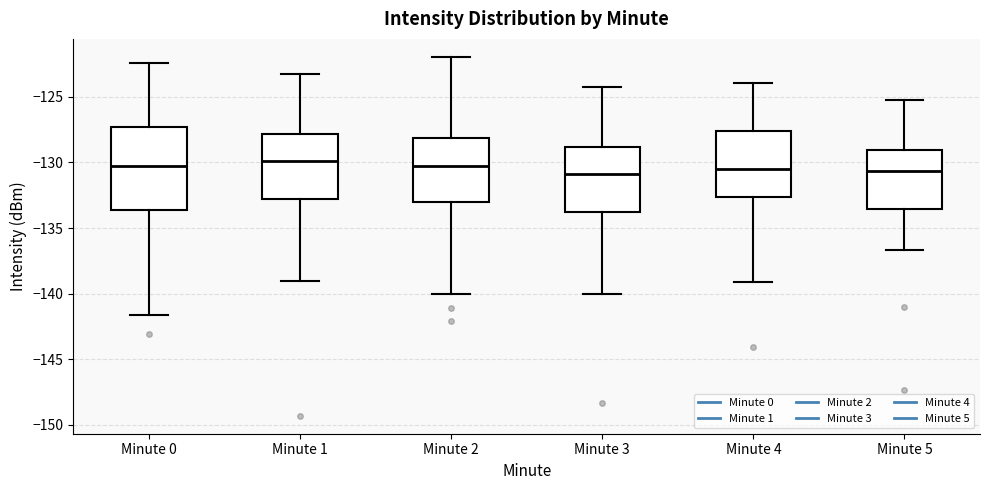

Reading left to right, transcribe this box plot: for each box, give where its median line is, the range the box spans, and where its two whiskers end, as read against the y-axis. The values are not printed on the chart, so give them approximately, as read against the axis.

Minute 0: median -130.5, box -133.5 to -127.5, whiskers -141.5 to -122.5
Minute 1: median -130.0, box -133.0 to -128.0, whiskers -139.0 to -123.0
Minute 2: median -130.5, box -133.0 to -128.0, whiskers -140.0 to -122.0
Minute 3: median -131.0, box -134.0 to -129.0, whiskers -140.0 to -124.0
Minute 4: median -130.5, box -132.5 to -127.5, whiskers -139.0 to -124.0
Minute 5: median -130.5, box -133.5 to -129.0, whiskers -136.5 to -125.0